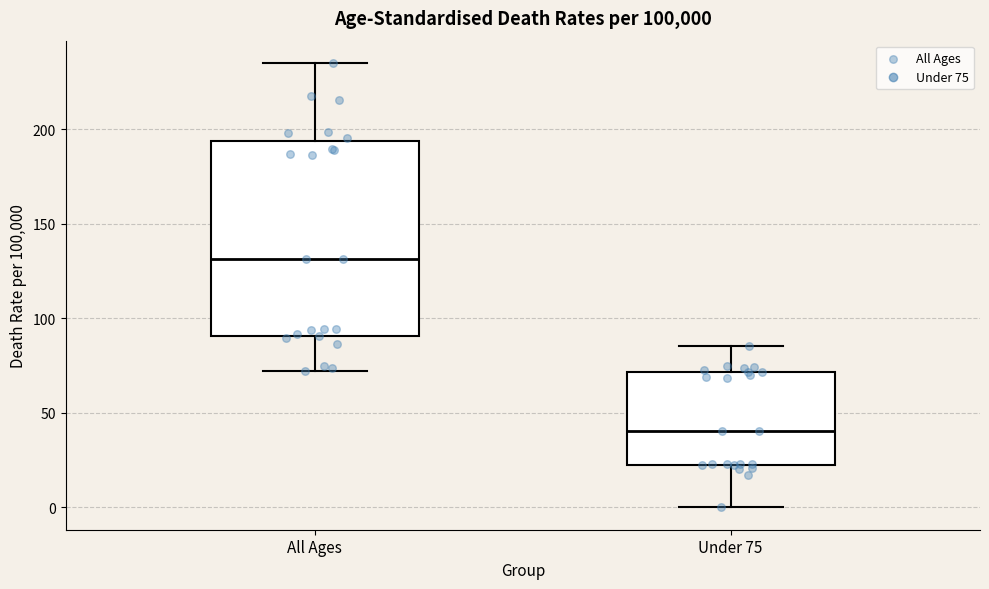

Reading left to right, transcribe this box plot: for each box, give where its median line is, the range the box spans, and where its two whiskers end, as read against the y-axis. The values are not printed on the chart, so give them approximately, as read against the axis.

All Ages: median 130, box 90 to 195, whiskers 70 to 235
Under 75: median 40, box 25 to 70, whiskers 0 to 85